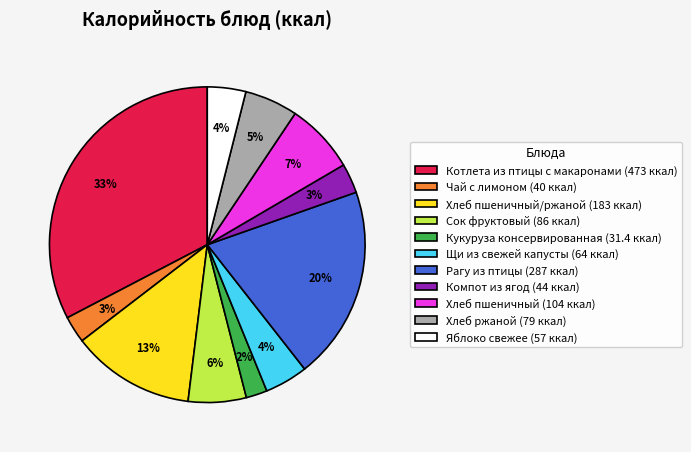

The Кукуруза консервированная (31.4 ккал) slice represents 2% of the pie. True or false?

True